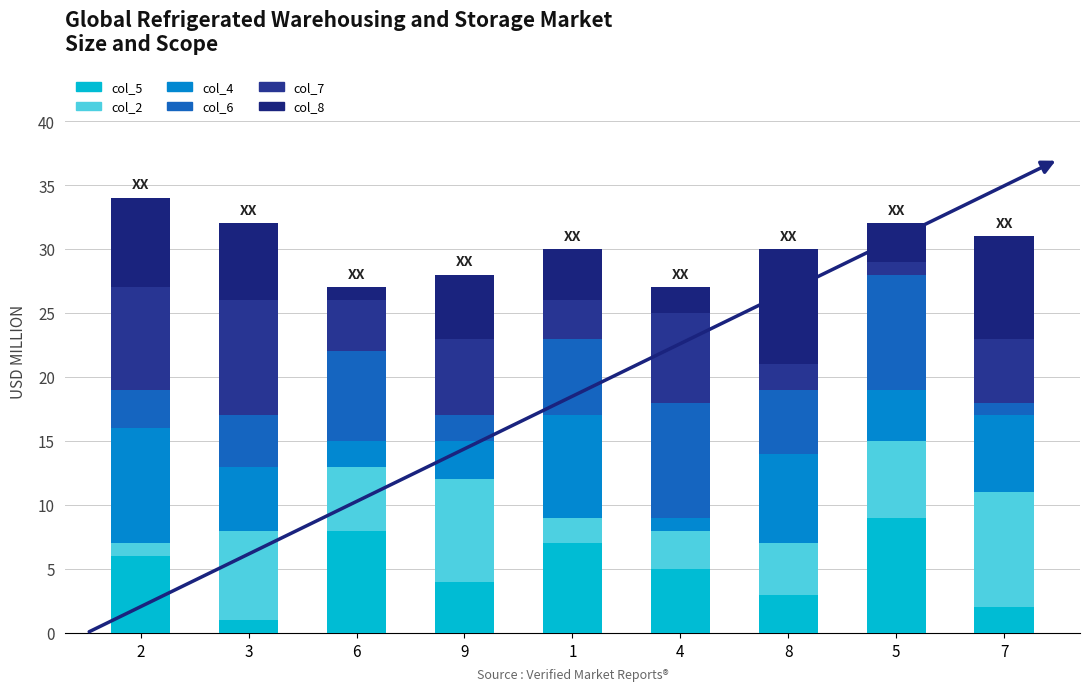

How many data points in col_5 are less than 5?

4